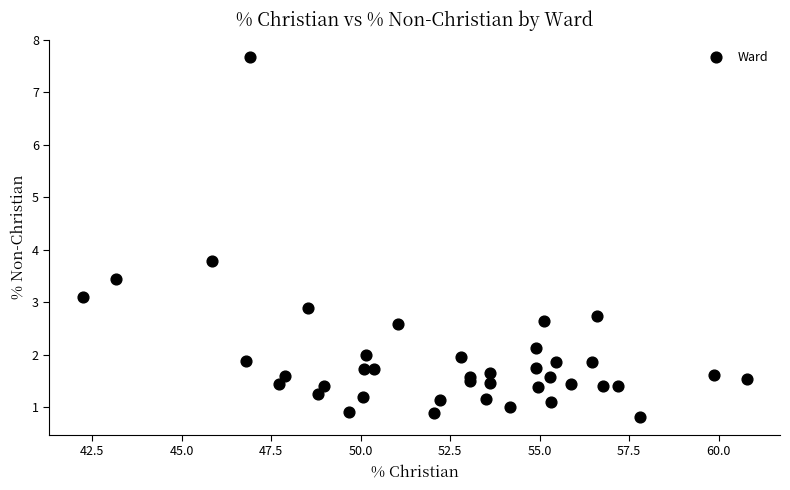

What Y value in the scatter plot is closest to 4?

3.8